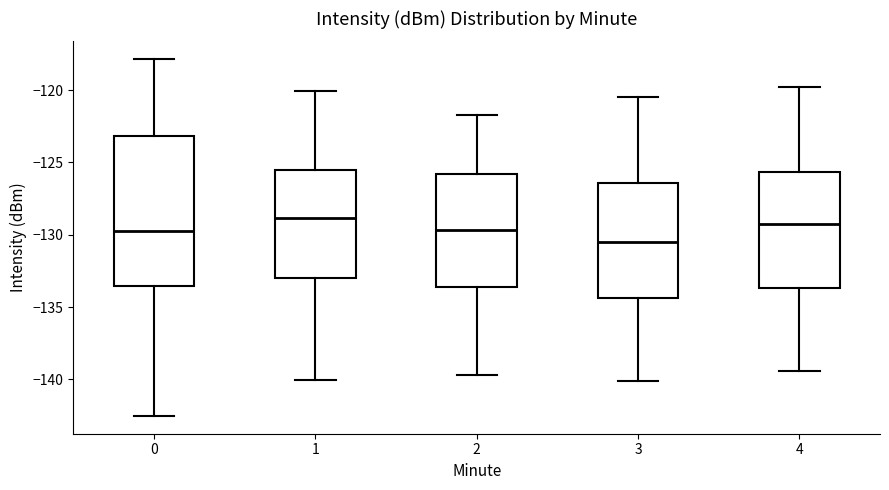

Which box is the tallest, from its lower edge to its upper edge?

0